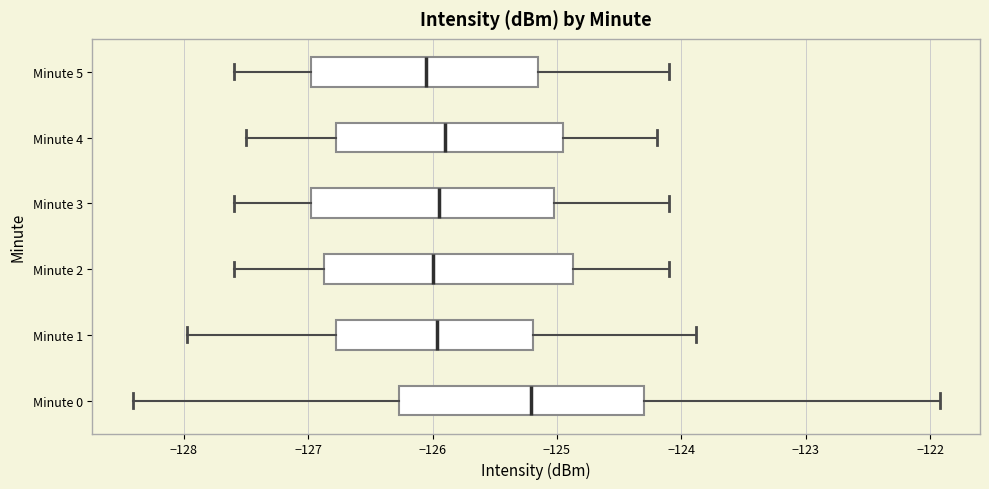

Reading bottom to top, transcribe this box plot: for each box, give where its median line is, the range the box spans, and where its two whiskers end, as read against the x-axis. The values are not printed on the chart, so give them approximately, as read against the axis.

Minute 0: median -125.2, box -126.3 to -124.3, whiskers -128.4 to -121.9
Minute 1: median -126.0, box -126.8 to -125.2, whiskers -128.0 to -123.9
Minute 2: median -126.0, box -126.9 to -124.9, whiskers -127.6 to -124.1
Minute 3: median -125.9, box -127.0 to -125.0, whiskers -127.6 to -124.1
Minute 4: median -125.9, box -126.8 to -124.9, whiskers -127.5 to -124.2
Minute 5: median -126.0, box -127.0 to -125.1, whiskers -127.6 to -124.1